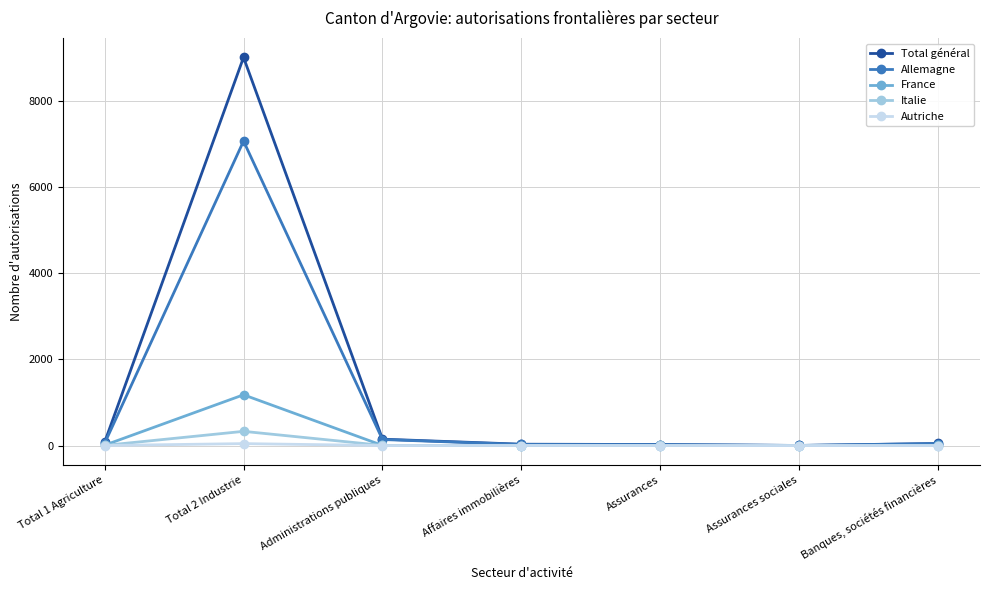

What is the sum of all Allemagne values?

7354